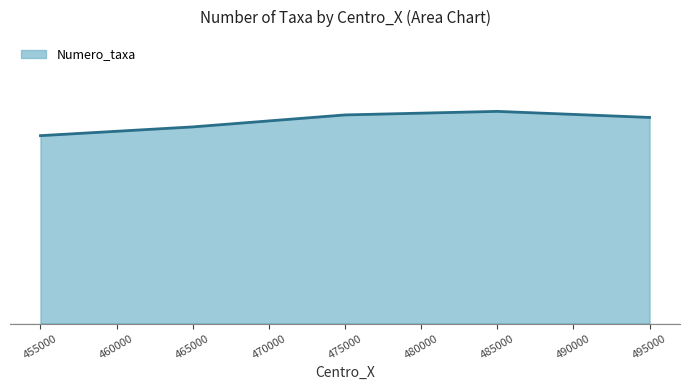

Rank the categories by value from highest to lowest.

485000, 475000, 495000, 465000, 455000